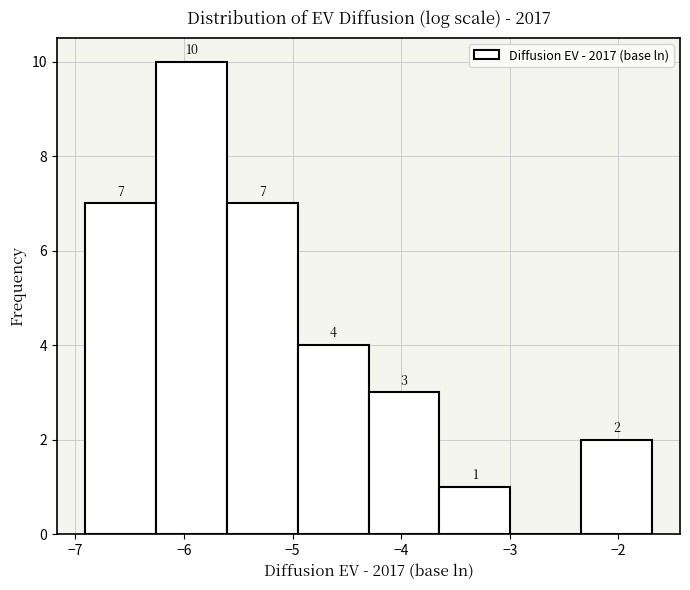

Over which range of the x-axis is the bar tallest?

-6.3 to -5.6